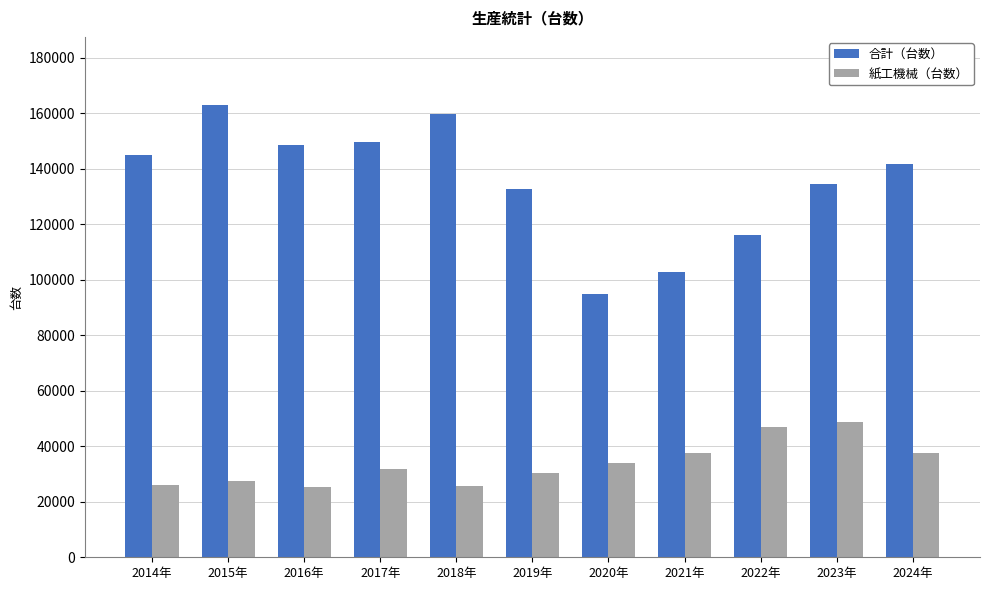

What is the value of the 合計（台数） bar at the 10th from the left?

134703